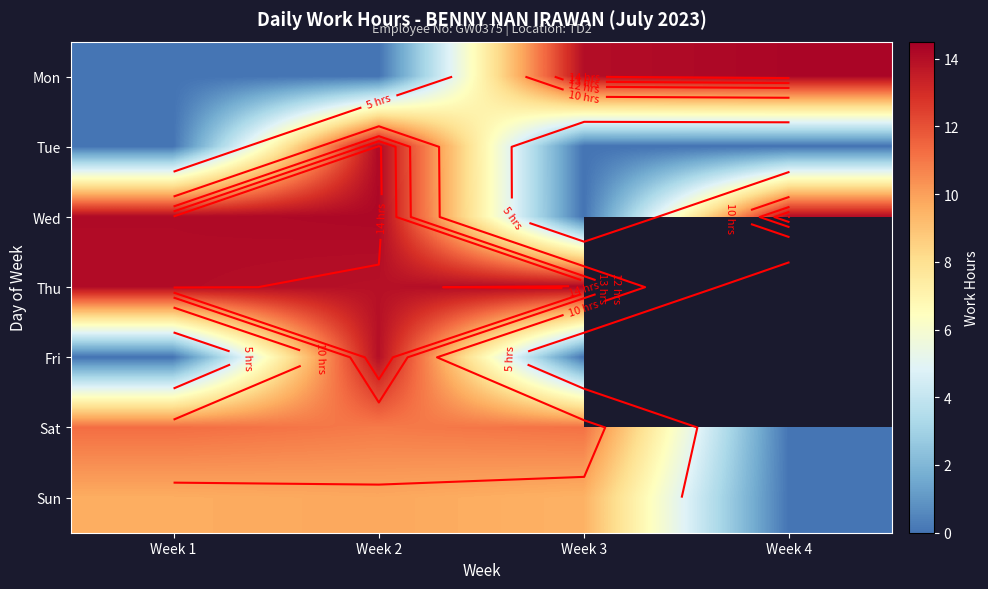

Rank the categories by Sat value from lowest to highest.

Week 4, Week 2, Week 3, Week 1